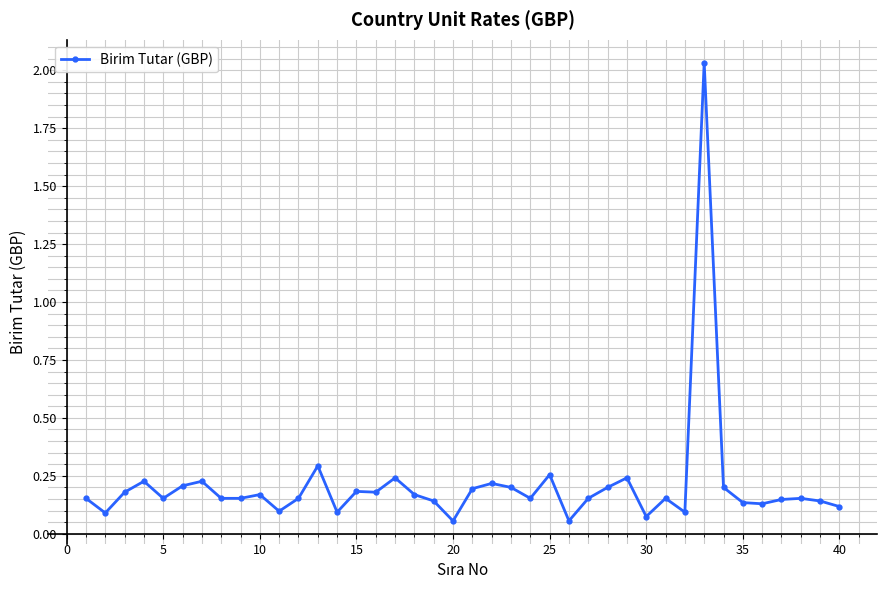

Count the number of data series in this chart.

1